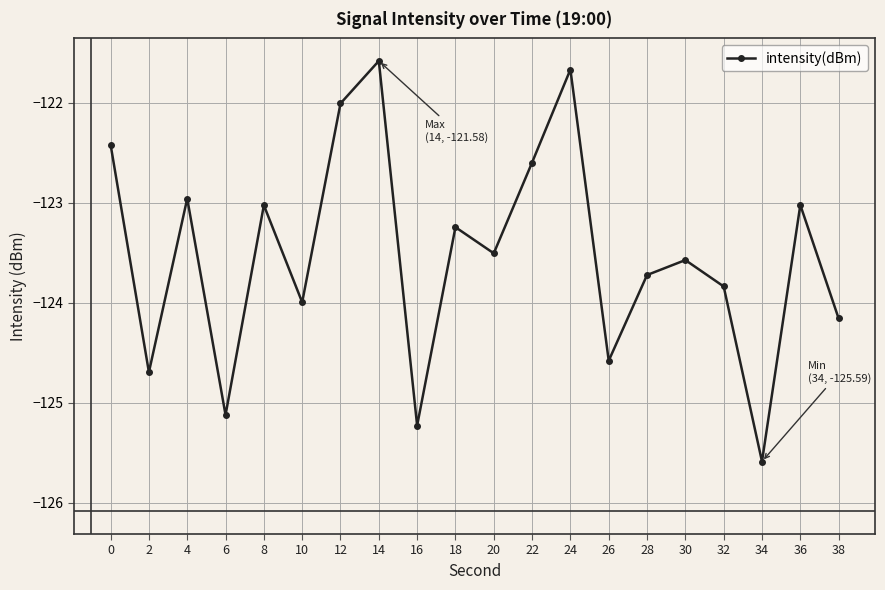

What is the change in value from 4 to 38?

-1.2